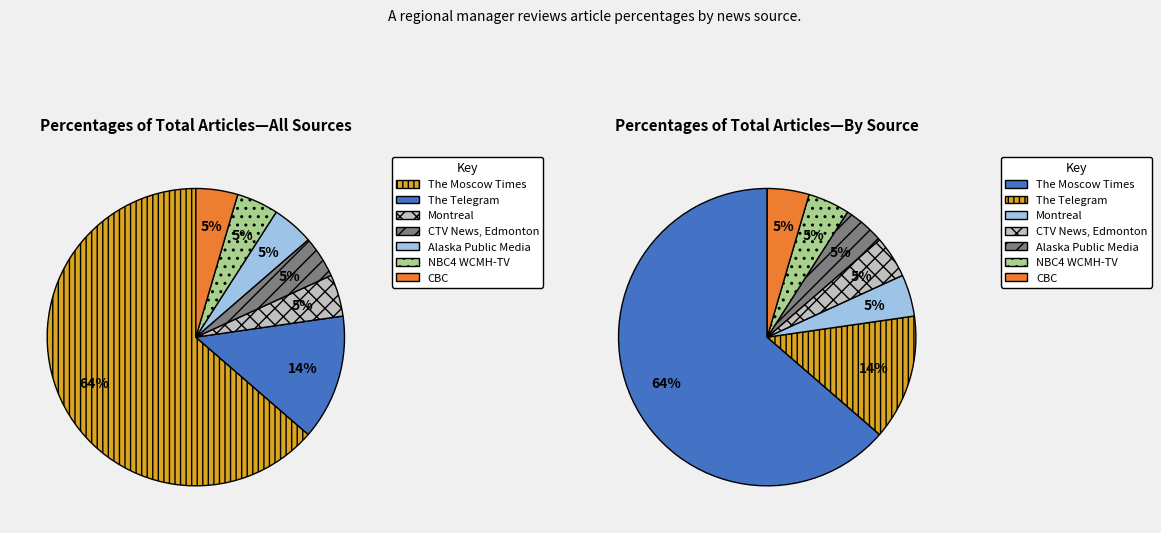

Which slice is the smallest?

Montreal